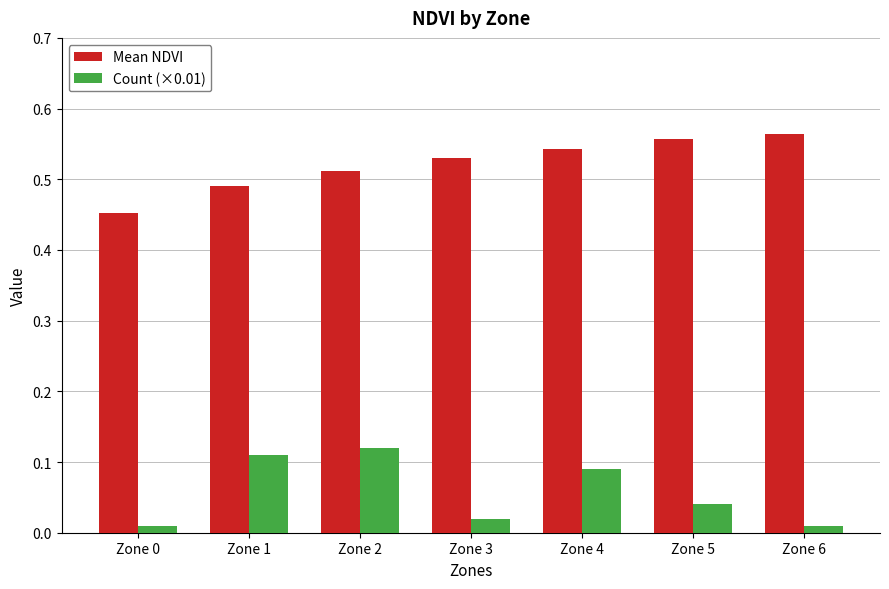

Rank the series by their maximum value, from highest to lowest.

Mean NDVI, Count (×0.01)